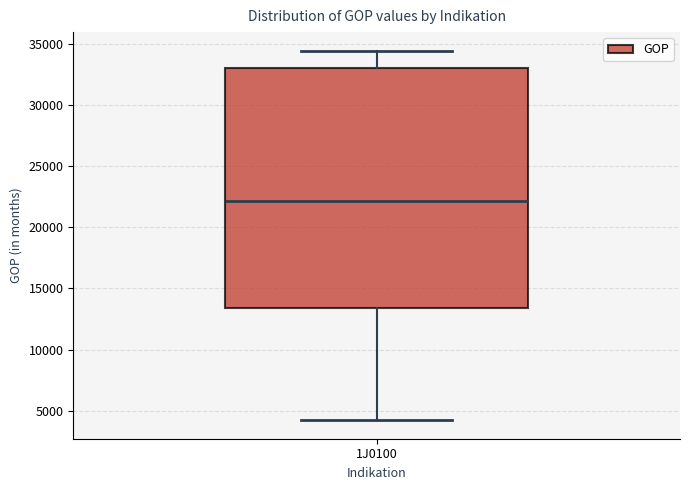

Read this box plot against the y-axis: the position of the median line, the range covered by the box, and the ends of both whiskers. The values are not printed on the chart, so give them approximately, as read against the axis.

median 22000, box 13500 to 33000, whiskers 4000 to 34500